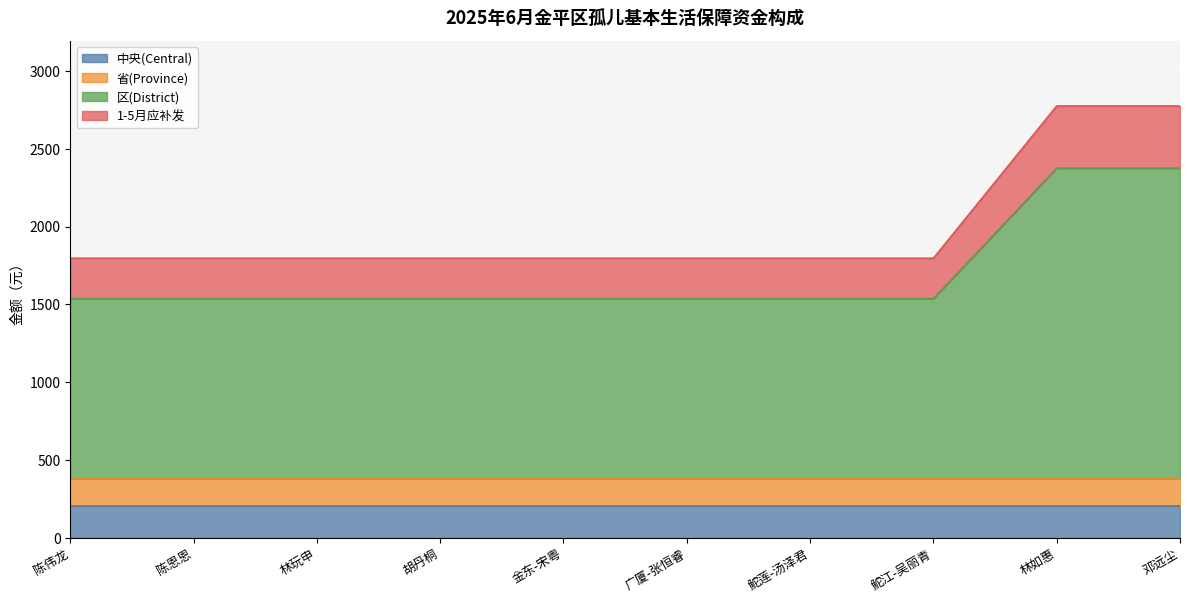

True or false: 中央(Central) has a value of 95 at 陈恩恩.

False